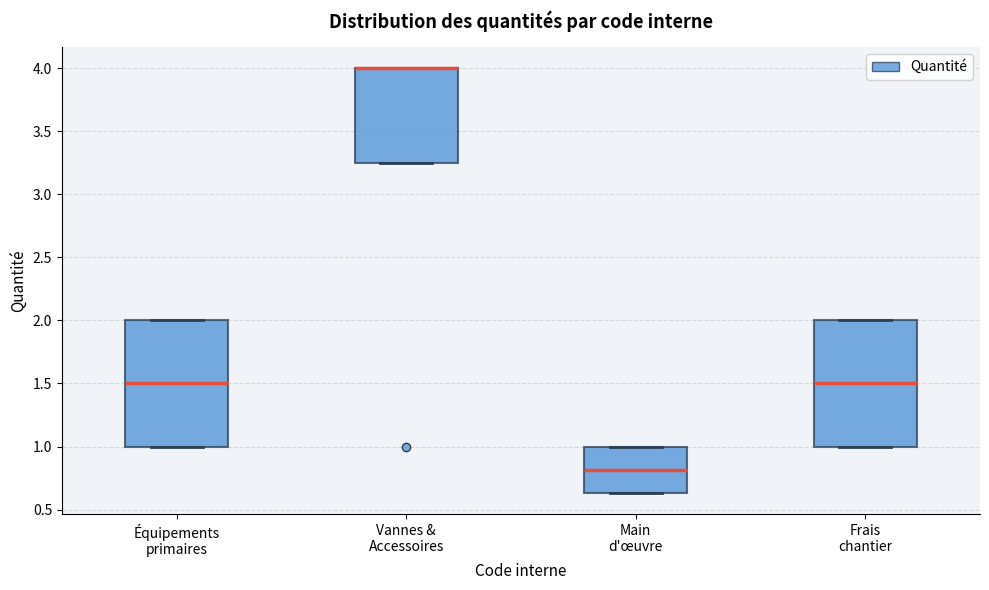

Where is the lower edge of the box for Vannes & Accessoires on the y-axis? The values are not printed on the chart, so give them approximately, as read against the axis.

3.25